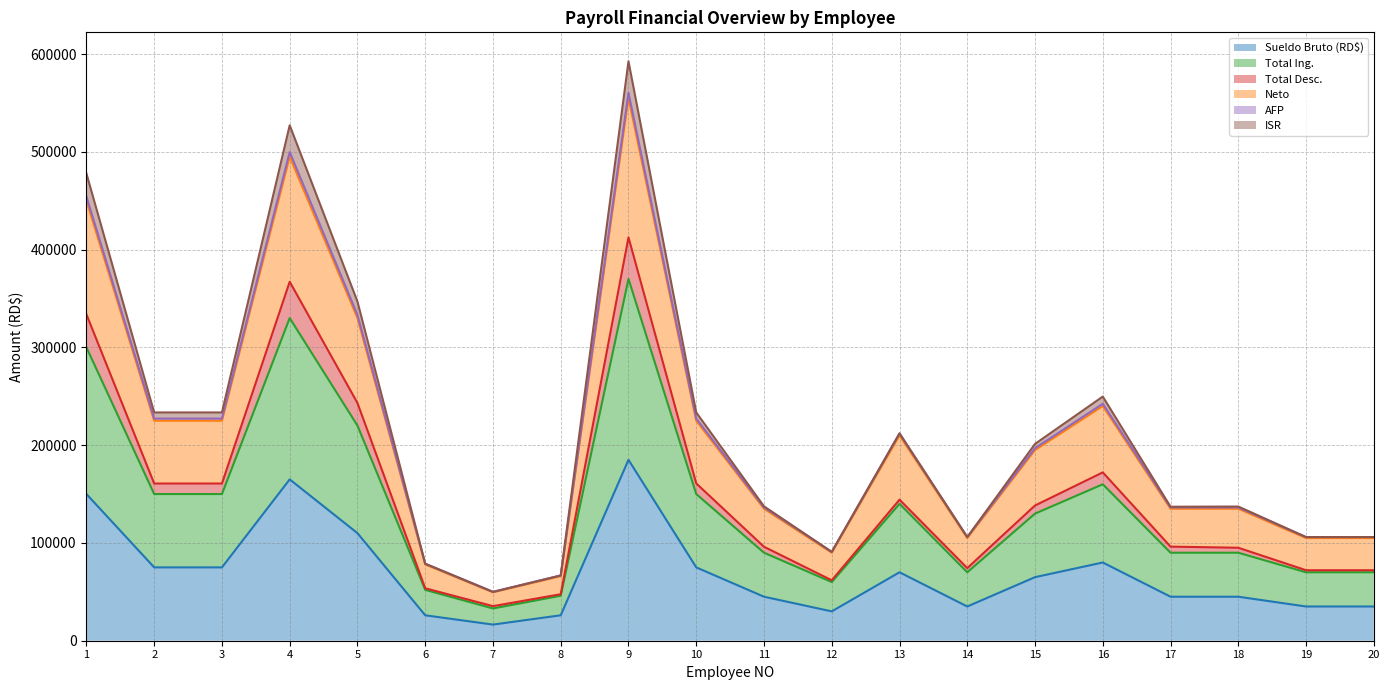

True or false: AFP has a value of 177633.2 at 4.

False